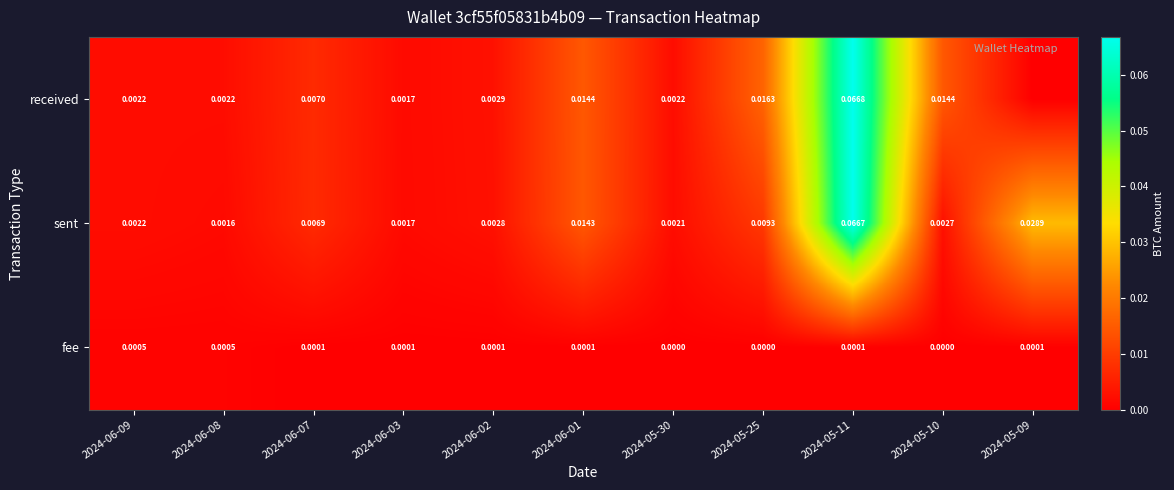

Is the value of received at 2024-05-25 greater than the value of sent at 2024-05-25?

Yes